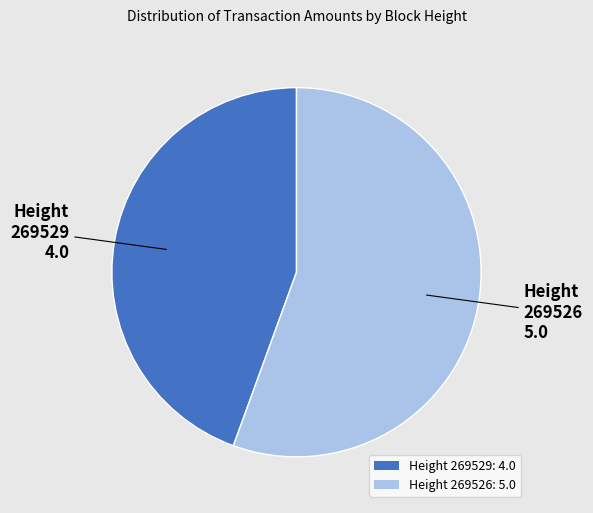

True or false: Height 269526: 5.0 accounts for 56% of the total.

True